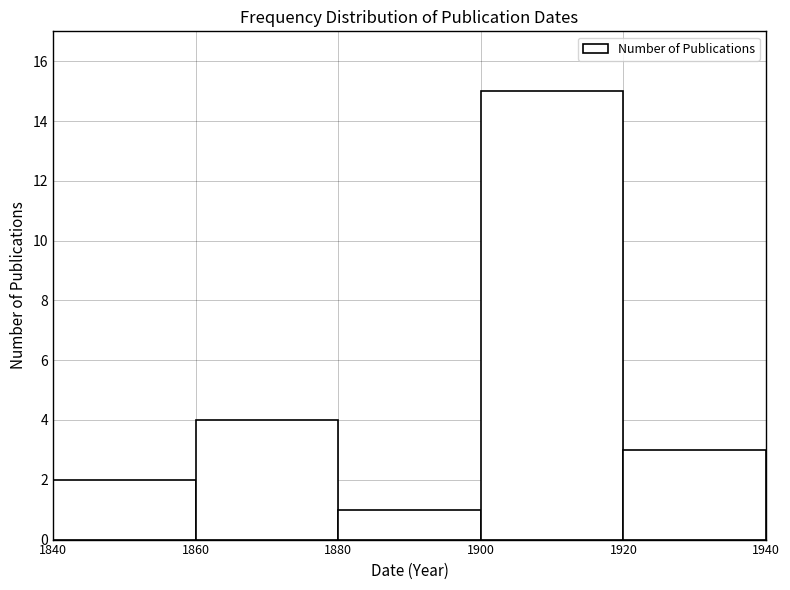

Which range on the x-axis has the tallest bar?

1900 to 1920